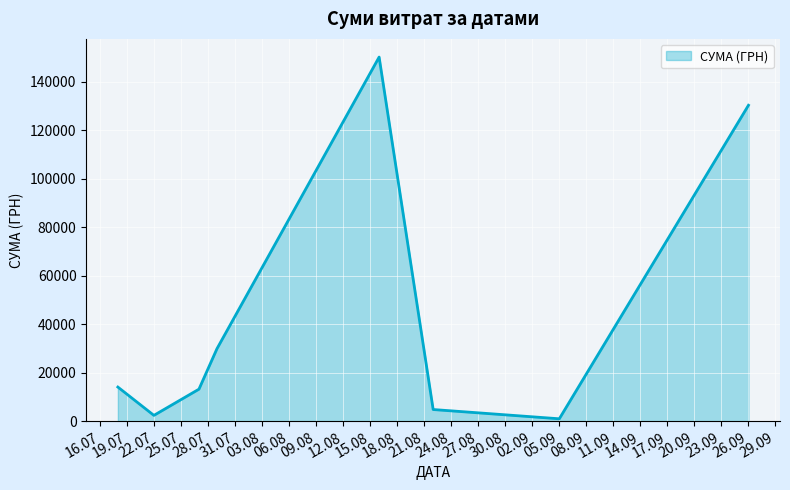

What is the sum of all values?

345916.3